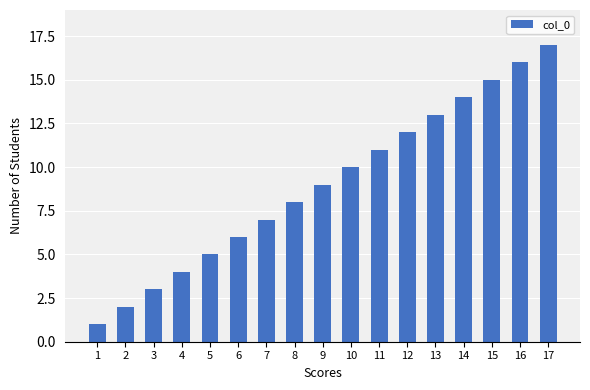

Where is the data nearest to the value 9?

9